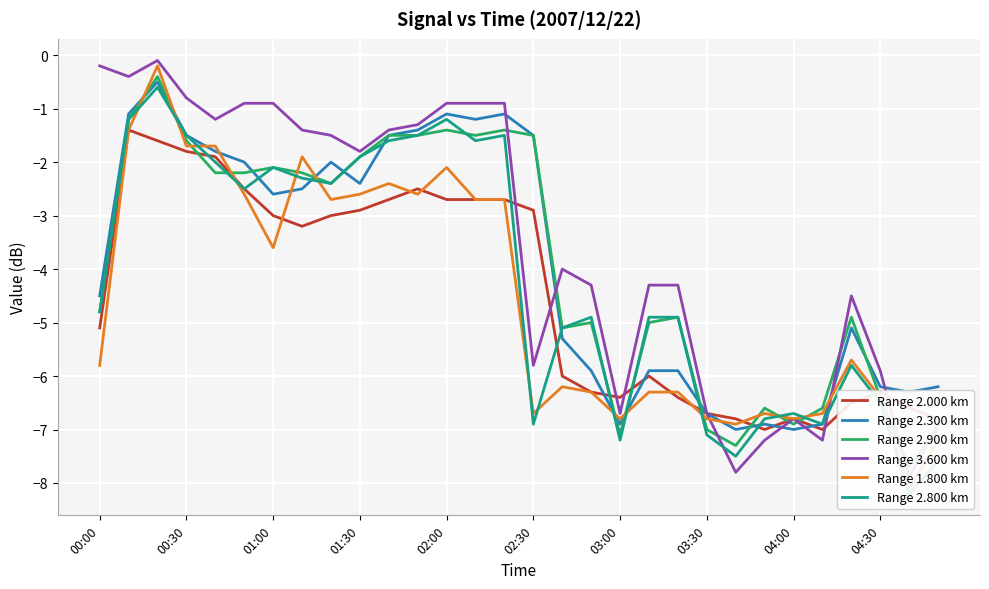

Rank the series by their maximum value, from lowest to highest.

Range 2.000 km, Range 2.800 km, Range 2.300 km, Range 2.900 km, Range 1.800 km, Range 3.600 km